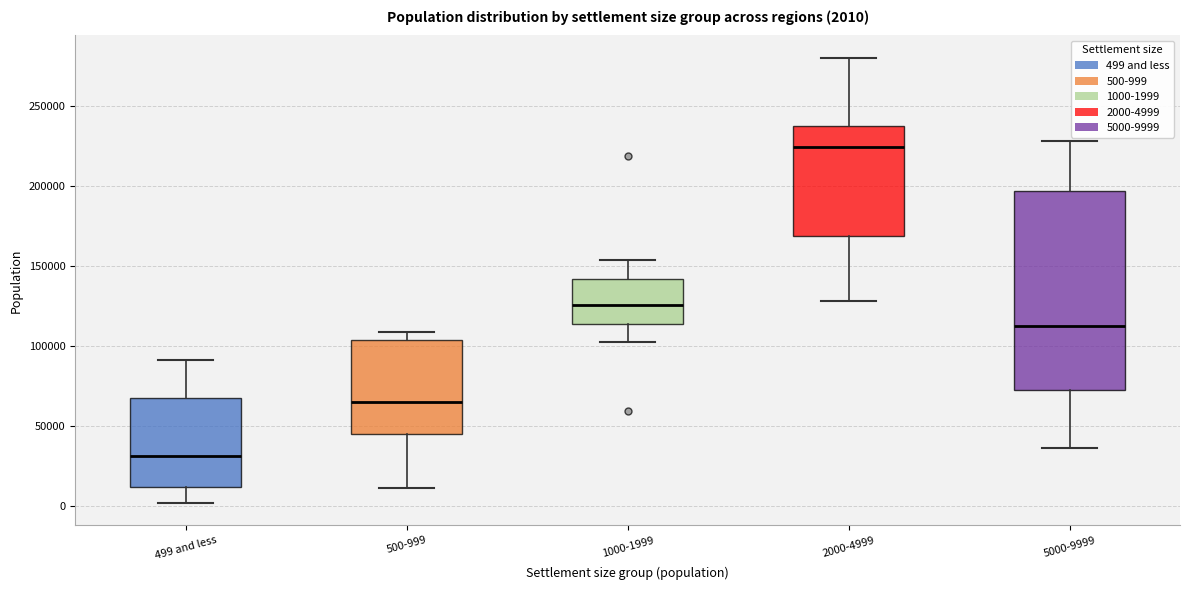

Which box's median line is the highest?

2000-4999